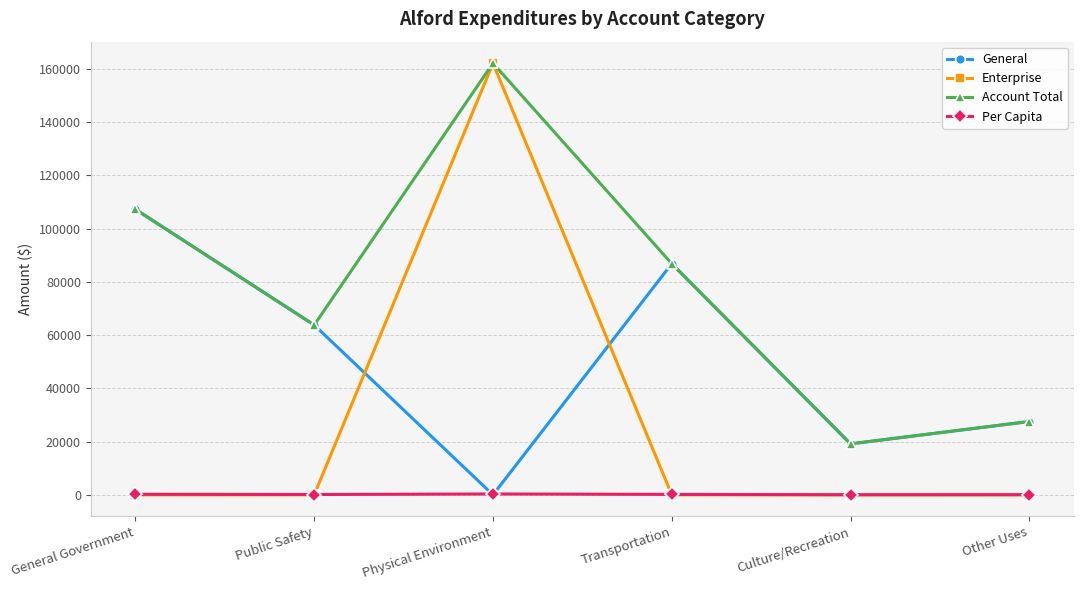

The value of Account Total at Public Safety is 114176.2. True or false?

False